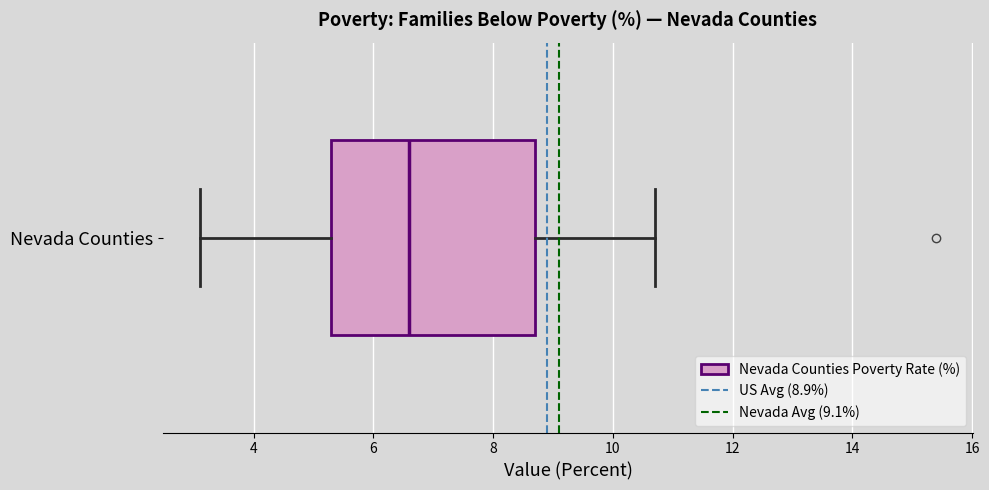

Transcribe this box plot: give where the median line is, the range the box spans, and where the two whiskers end, as read against the x-axis. The values are not printed on the chart, so give them approximately, as read against the axis.

median 6.6, box 5.4 to 8.8, whiskers 3.2 to 10.8